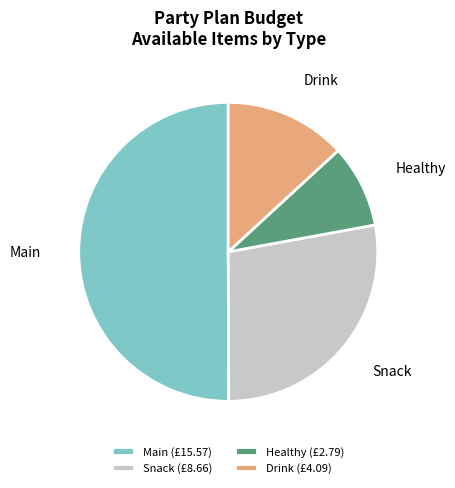

Combined, do Main and Healthy account for over 50%?

Yes